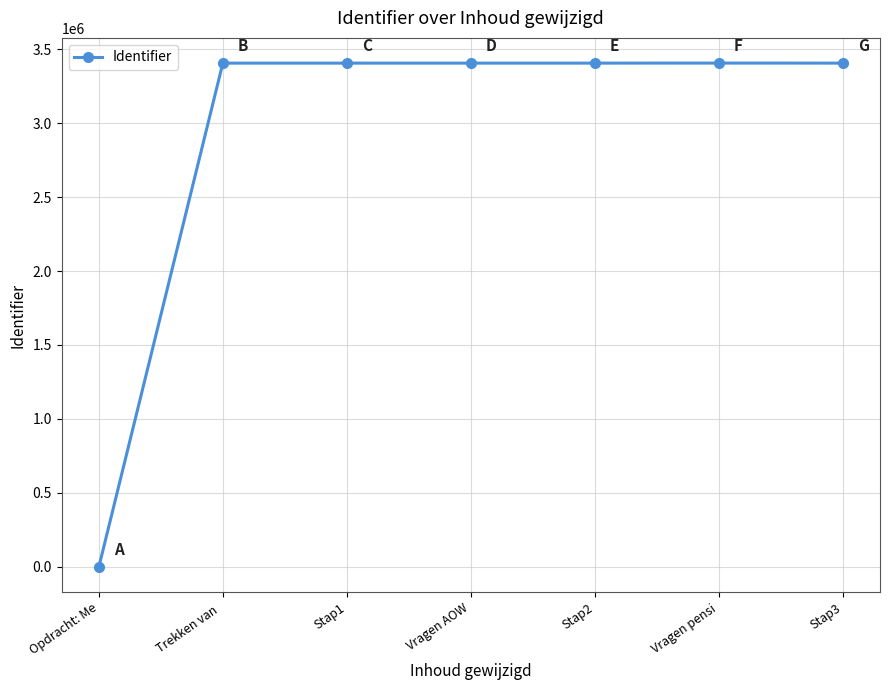

What is the maximum value shown in the chart?

3405396